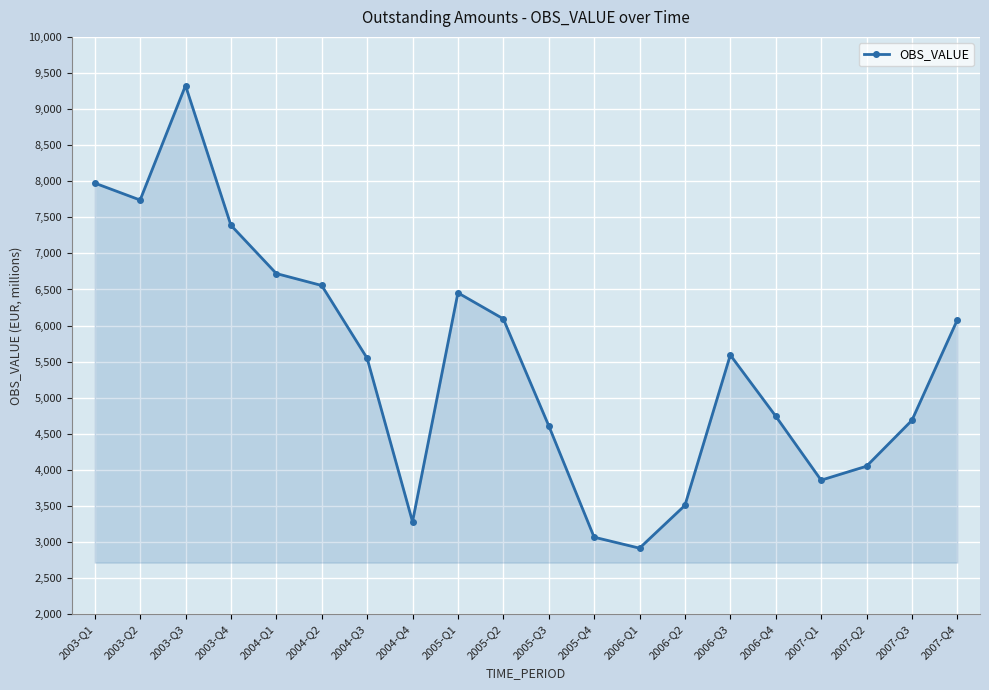

At which label does the data first exceed 5591?

2003-Q1